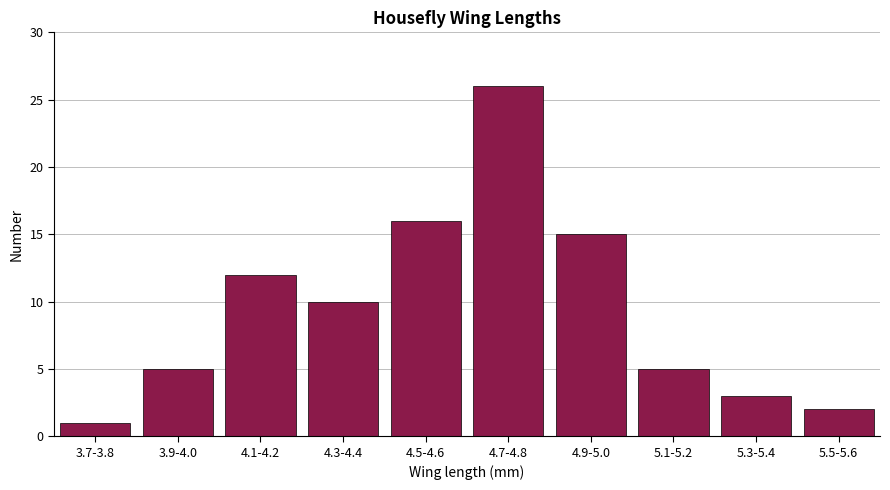

Reading right to left, extract all data points from this chart.

5.5-5.6=2	5.3-5.4=3	5.1-5.2=5	4.9-5.0=15	4.7-4.8=26	4.5-4.6=16	4.3-4.4=10	4.1-4.2=12	3.9-4.0=5	3.7-3.8=1